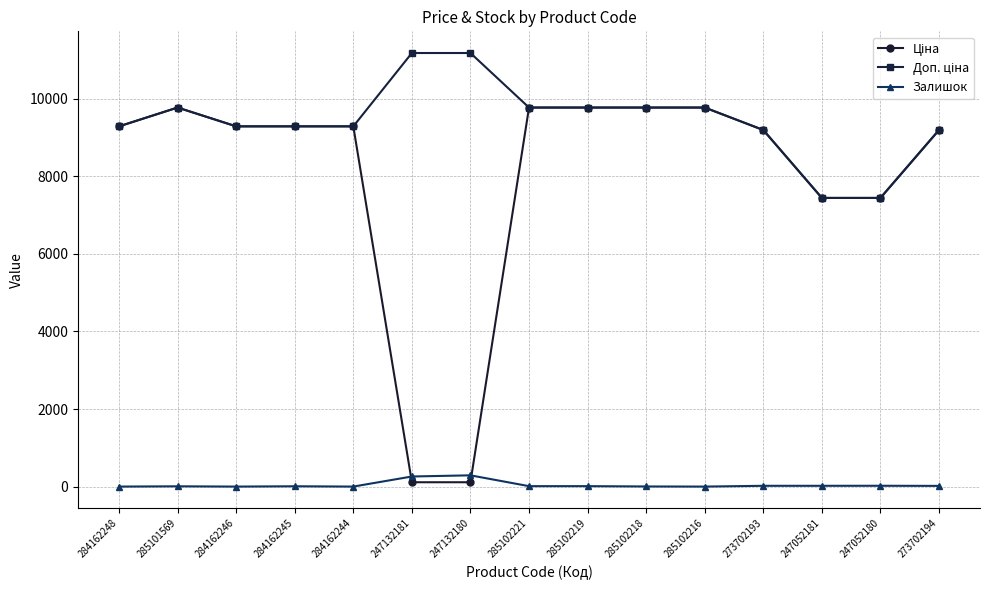

Count the number of categories in the chart.

15